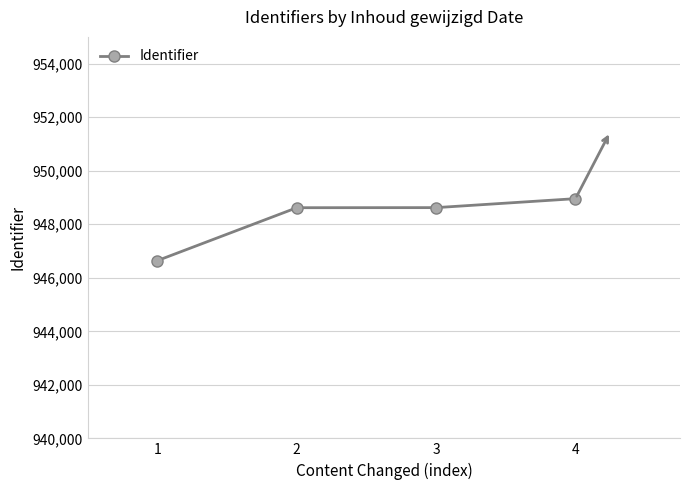

The chart shows a value of 948618 at 2. True or false?

True